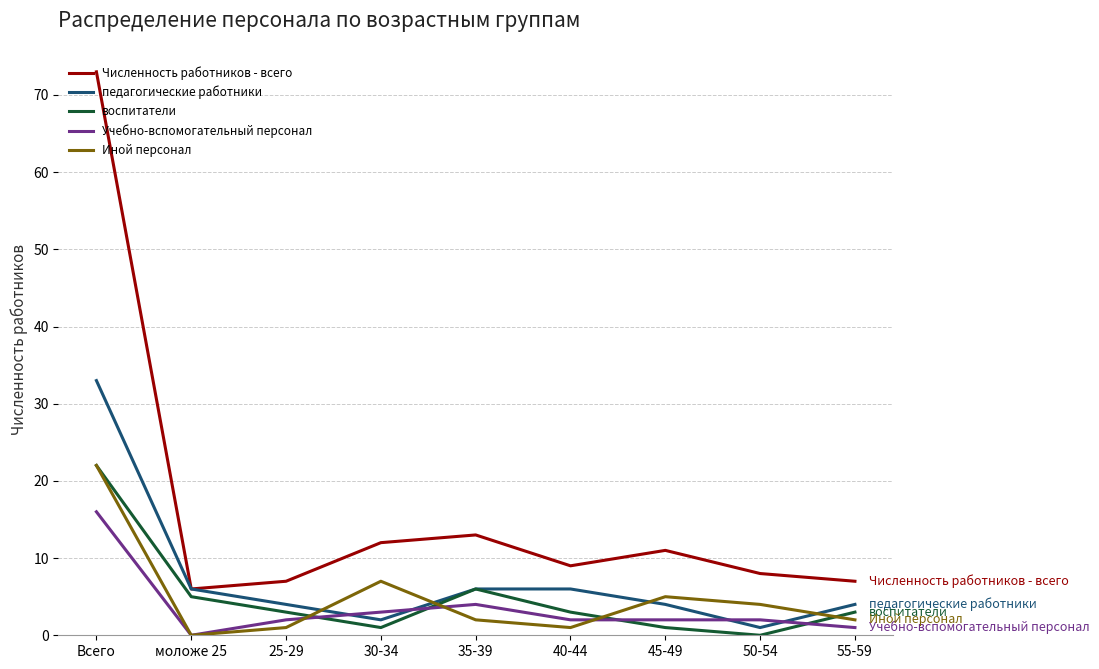

Where do педагогические работники and Иной персонал first cross each other?

25-29 and 30-34